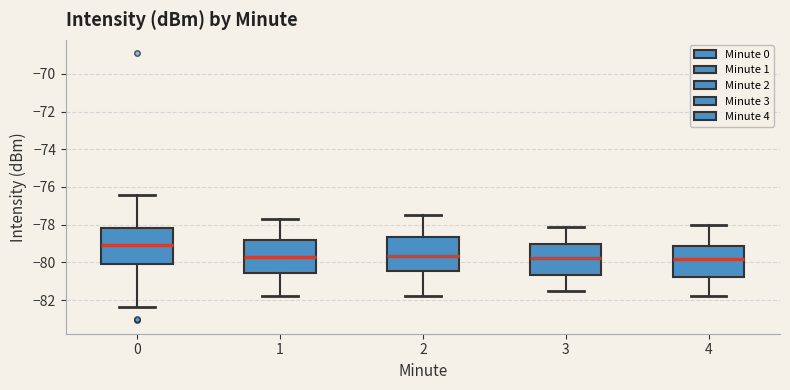

Reading left to right, transcribe this box plot: for each box, give where its median line is, the range the box spans, and where its two whiskers end, as read against the y-axis. The values are not printed on the chart, so give them approximately, as read against the axis.

0: median -79.0, box -80.0 to -78.2, whiskers -82.4 to -76.4
1: median -79.6, box -80.6 to -78.8, whiskers -81.8 to -77.6
2: median -79.6, box -80.4 to -78.6, whiskers -81.8 to -77.4
3: median -79.8, box -80.6 to -79.0, whiskers -81.4 to -78.0
4: median -79.8, box -80.8 to -79.2, whiskers -81.8 to -78.0